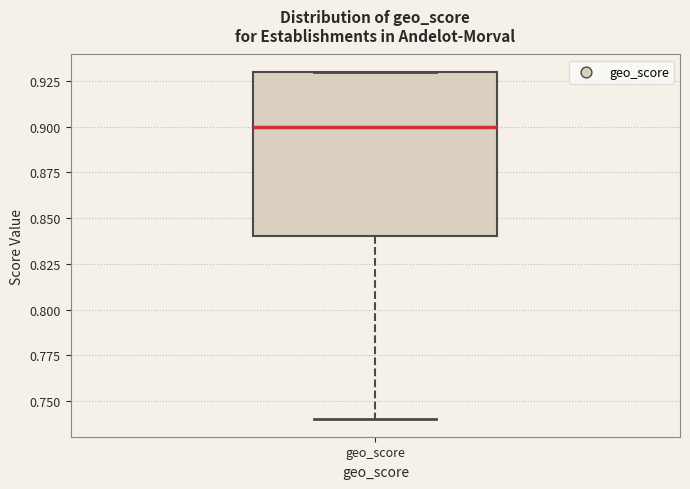

Read this box plot against the y-axis: the position of the median line, the range covered by the box, and the ends of both whiskers. The values are not printed on the chart, so give them approximately, as read against the axis.

median 0.90, box 0.84 to 0.93, whiskers 0.74 to 0.93